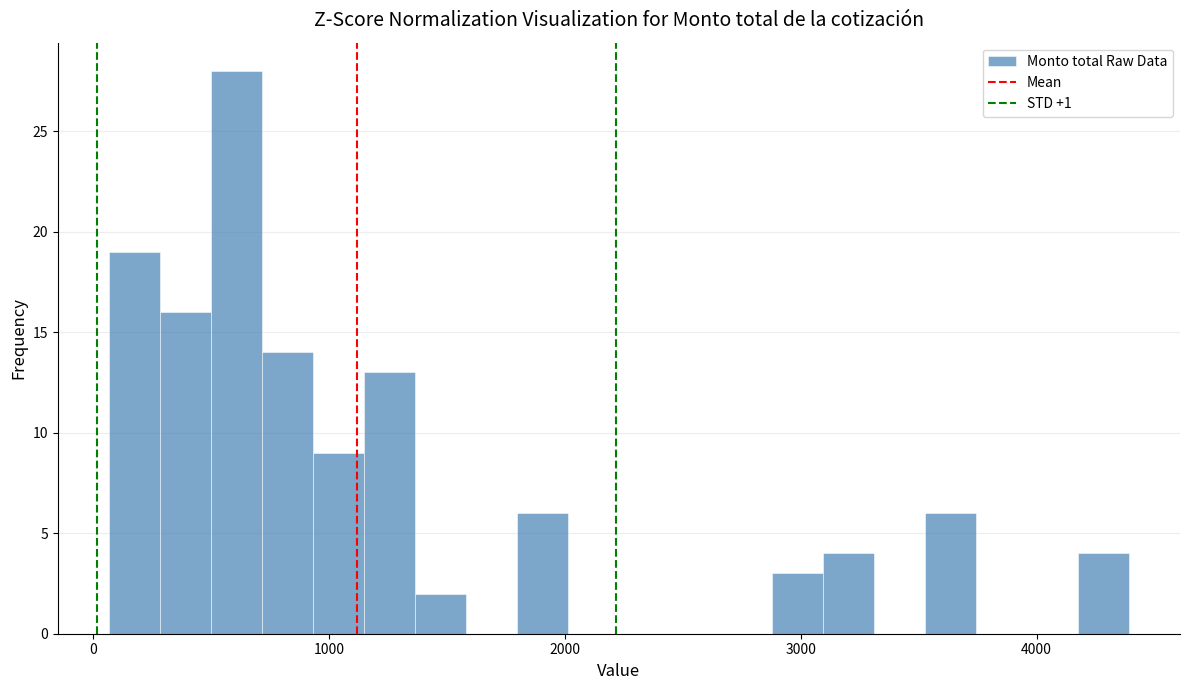

Read against the x-axis, roughly where is the centre of the tallest bar?

600